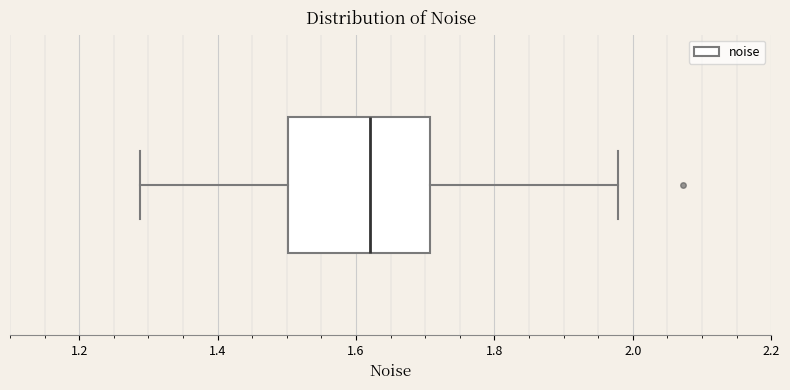

Where does the median line of the box sit on the x-axis? The values are not printed on the chart, so give them approximately, as read against the axis.

1.62